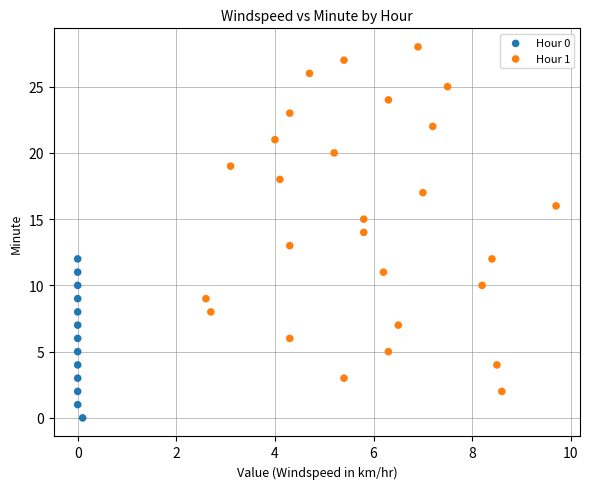

Which series has the largest Y range (max minus min)?

Hour 1